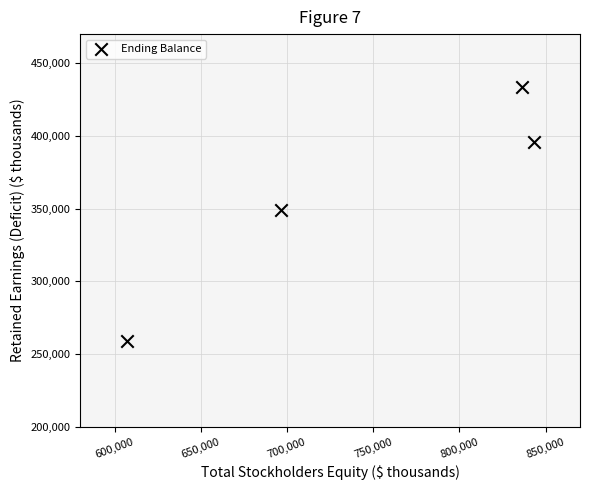

What is the range of X values (max minus min)?

236165